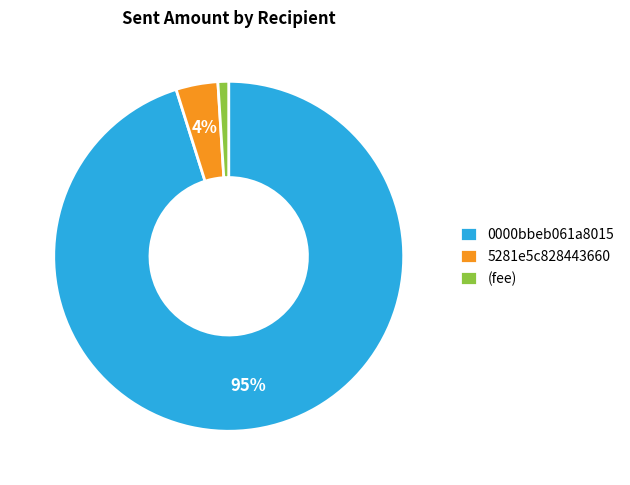

Rank the categories by value from lowest to highest.

(fee), 5281e5c828443660, 0000bbeb061a8015